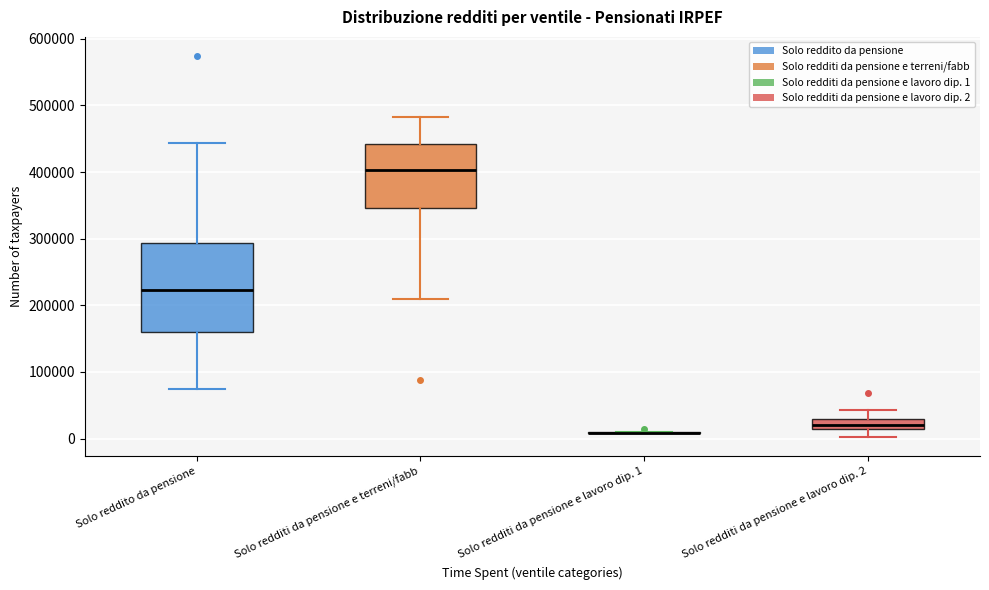

Where does the lower whisker of the box for Solo redditi da pensione e terreni/fabb end on the y-axis? The values are not printed on the chart, so give them approximately, as read against the axis.

210000